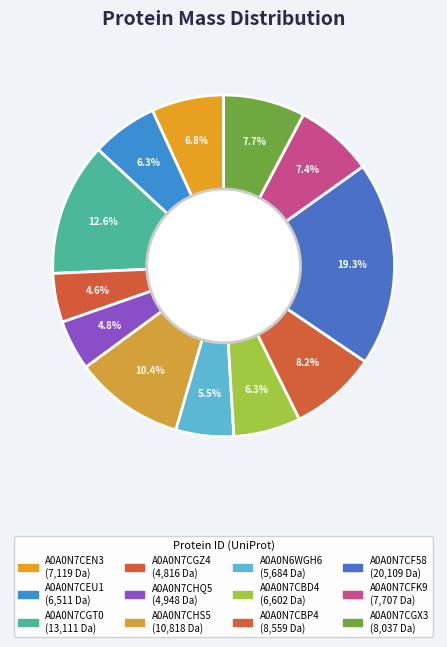

How many slices are in this pie chart?

12